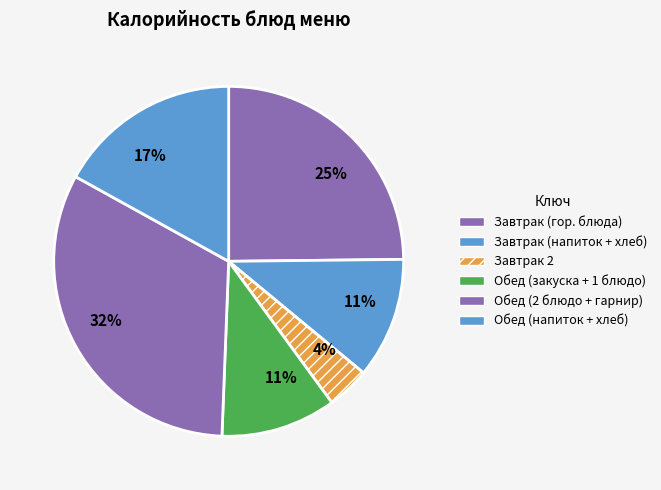

What is the largest slice in the pie chart?

Обед (2 блюдо + гарнир)